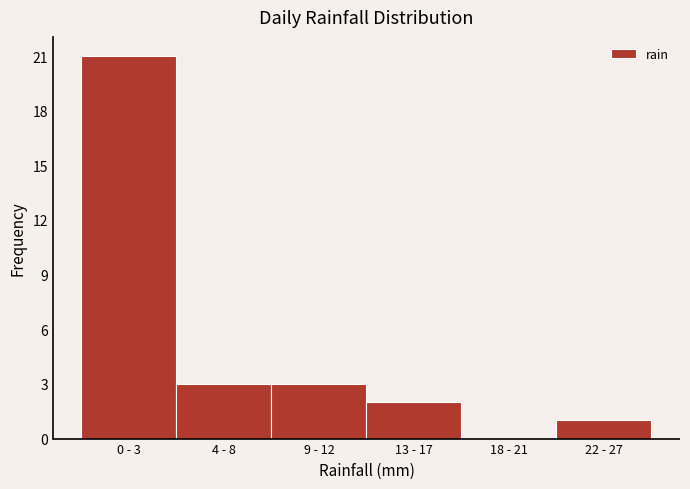

Reading right to left, what are all the values shown in this chart?

22 - 27=1	18 - 21=0	13 - 17=2	9 - 12=3	4 - 8=3	0 - 3=21